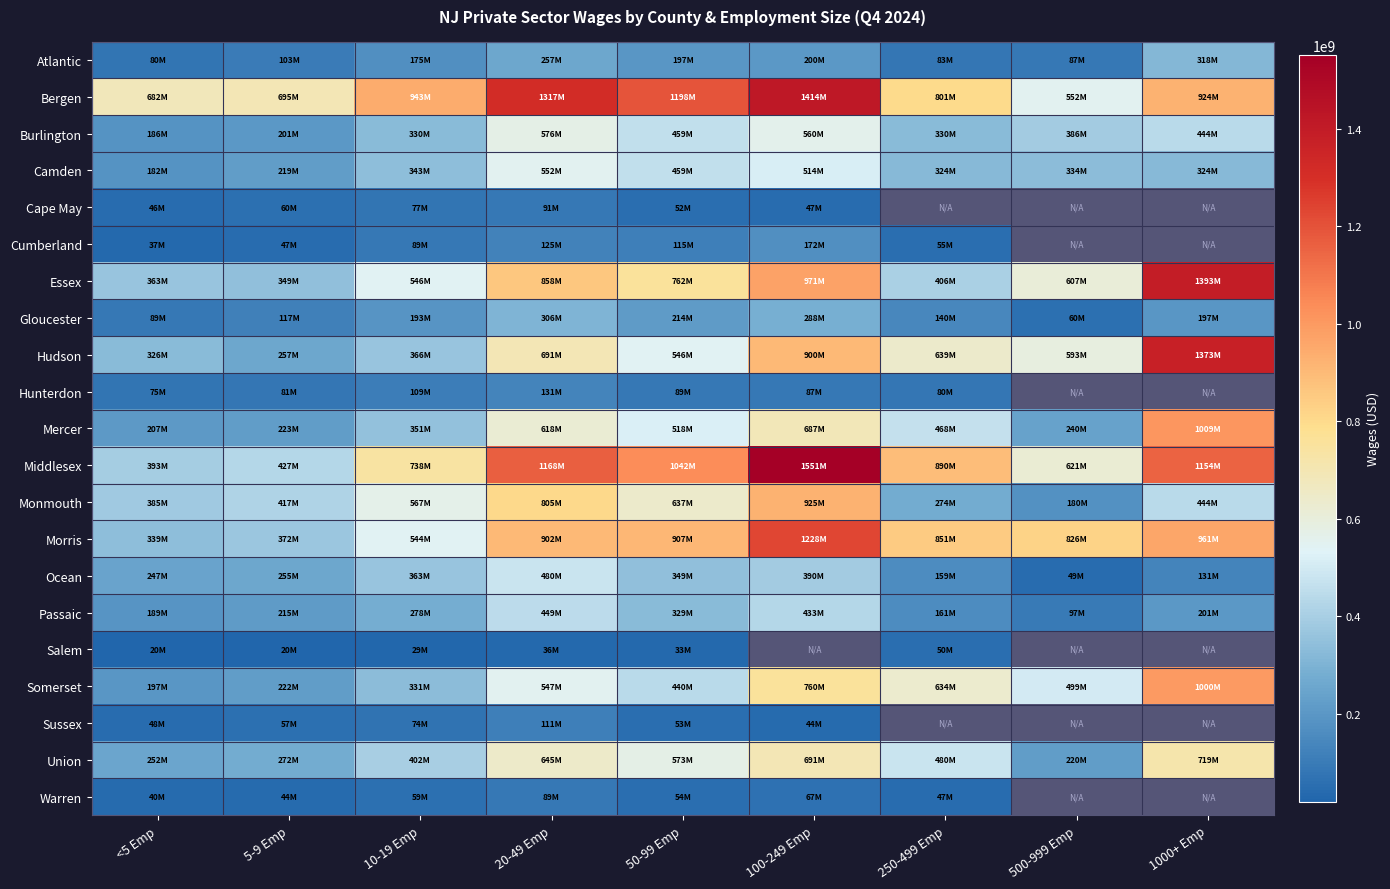

At 50-99 Emp, list the series in order from smallest to largest.

Salem, Cape May, Sussex, Warren, Hunterdon, Cumberland, Atlantic, Gloucester, Passaic, Ocean, Somerset, Burlington, Camden, Mercer, Hudson, Union, Monmouth, Essex, Morris, Middlesex, Bergen